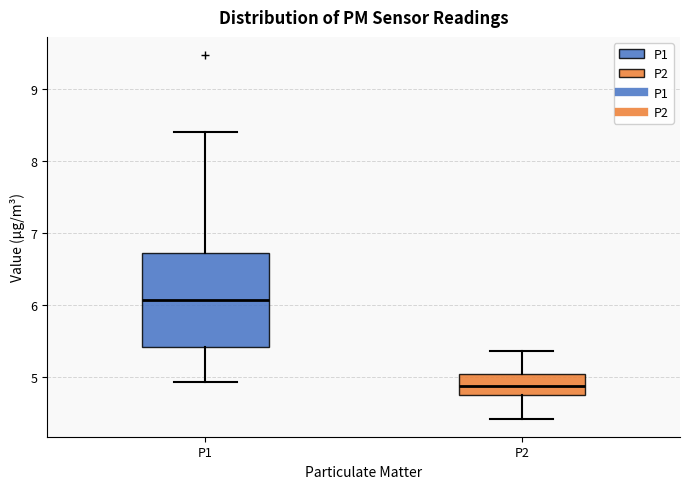

Reading left to right, transcribe this box plot: for each box, give where its median line is, the range the box spans, and where its two whiskers end, as read against the y-axis. The values are not printed on the chart, so give them approximately, as read against the axis.

P1: median 6.1, box 5.4 to 6.7, whiskers 4.9 to 8.4
P2: median 4.9, box 4.8 to 5.0, whiskers 4.4 to 5.4